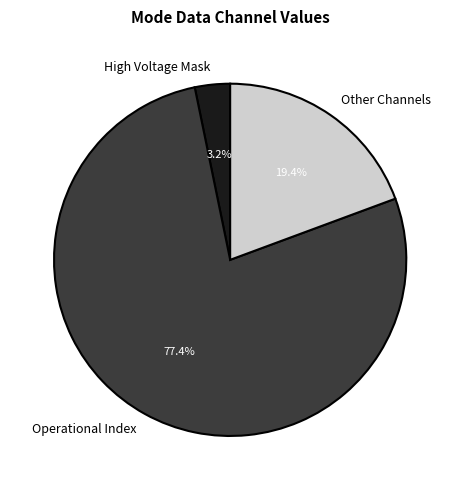

What is the majority slice?

Operational Index